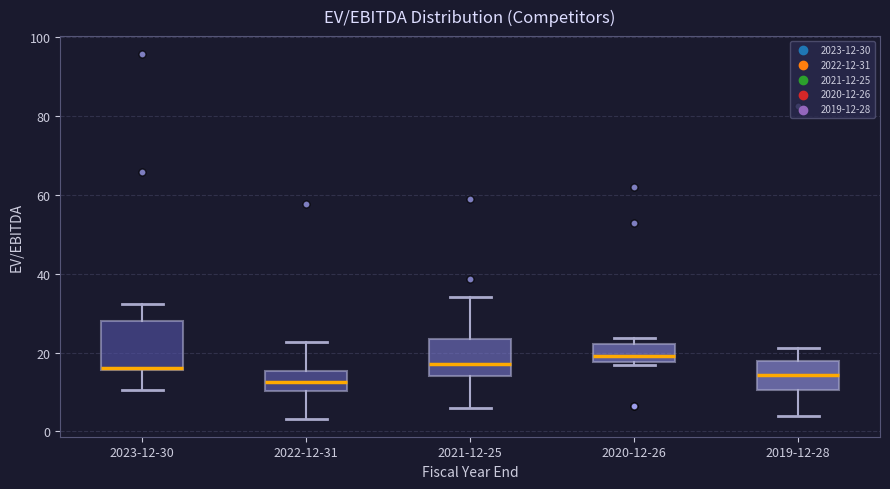

Reading left to right, read every box against the y-axis: the position of its median line, the range the box covers, and the ends of its whiskers. The values are not printed on the chart, so give them approximately, as read against the axis.

2023-12-30: median 16, box 16 to 28, whiskers 10 to 32
2022-12-31: median 12, box 10 to 16, whiskers 4 to 22
2021-12-25: median 18, box 14 to 24, whiskers 6 to 34
2020-12-26: median 20, box 18 to 22, whiskers 16 to 24
2019-12-28: median 14, box 10 to 18, whiskers 4 to 22